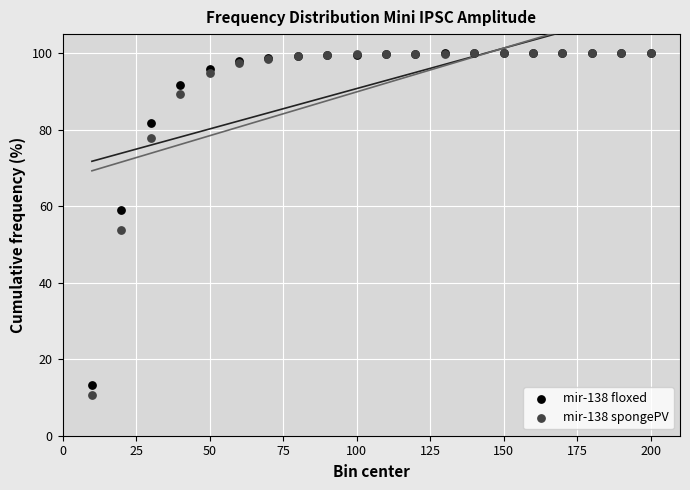

Across all series, what Y value is closest to 55?

53.8